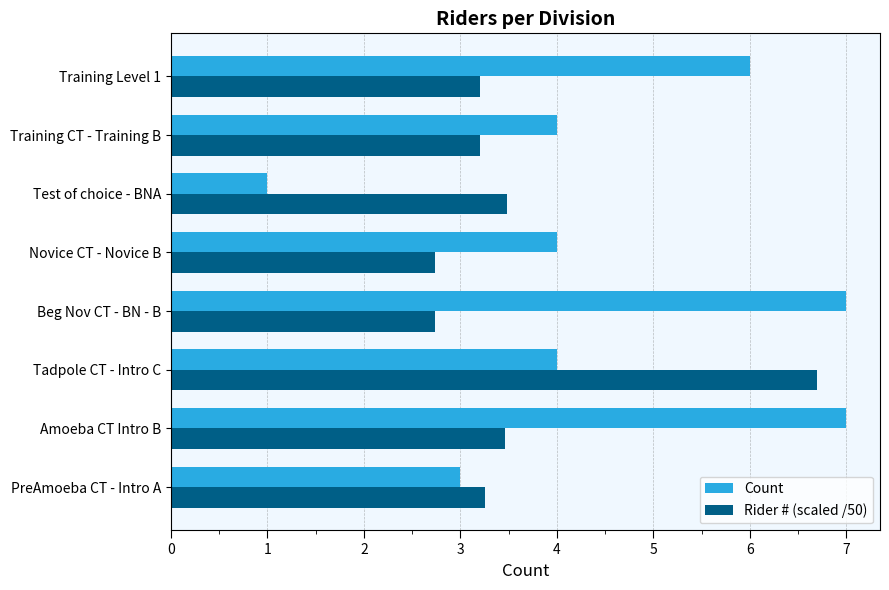

Is the value of Rider # (scaled /50) at PreAmoeba CT - Intro A greater than the value of Count at Beg Nov CT - BN - B?

No